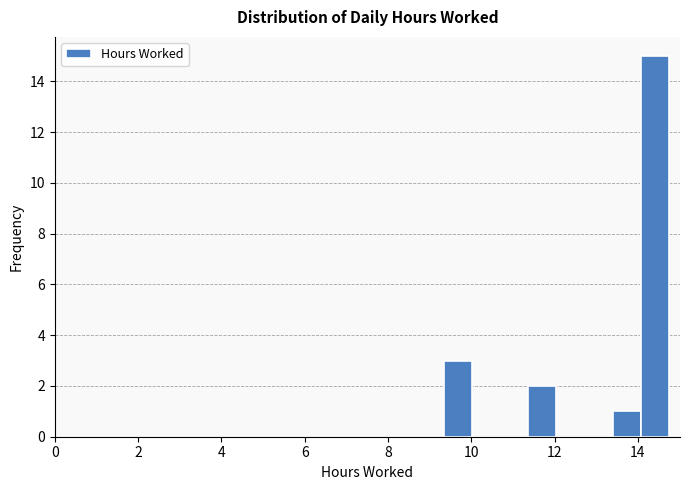

Read against the x-axis, roughly where is the centre of the tallest bar?

14.4